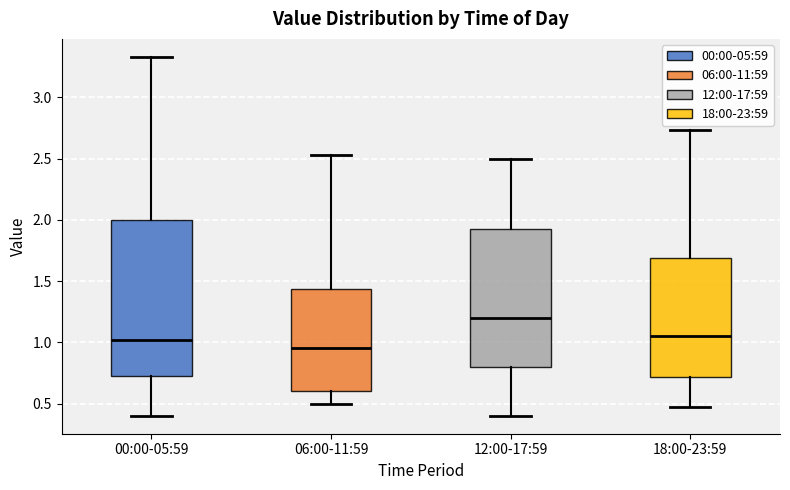

Reading left to right, read every box against the y-axis: the position of its median line, the range the box covers, and the ends of its whiskers. The values are not printed on the chart, so give them approximately, as read against the axis.

00:00-05:59: median 1.00, box 0.70 to 2.00, whiskers 0.40 to 3.35
06:00-11:59: median 0.95, box 0.60 to 1.45, whiskers 0.50 to 2.55
12:00-17:59: median 1.20, box 0.80 to 1.95, whiskers 0.40 to 2.50
18:00-23:59: median 1.05, box 0.70 to 1.70, whiskers 0.45 to 2.75